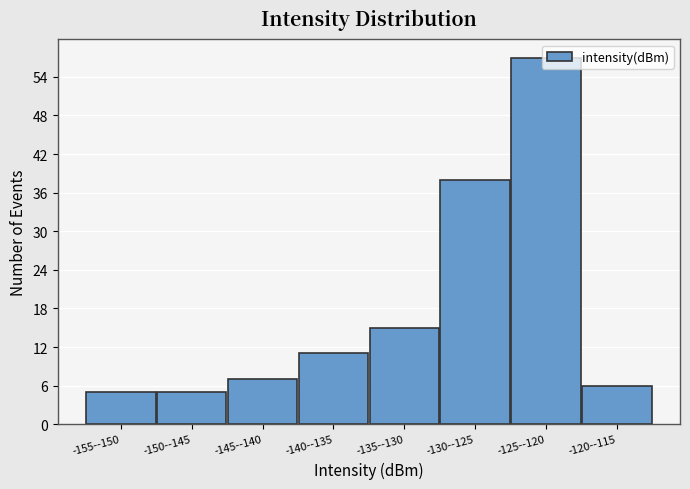

What is the value of the 3rd bar from the left?

7